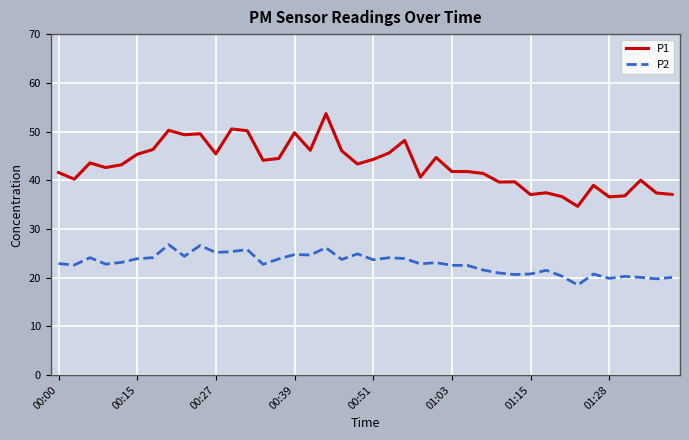

Which series has the largest range (max minus min)?

P1